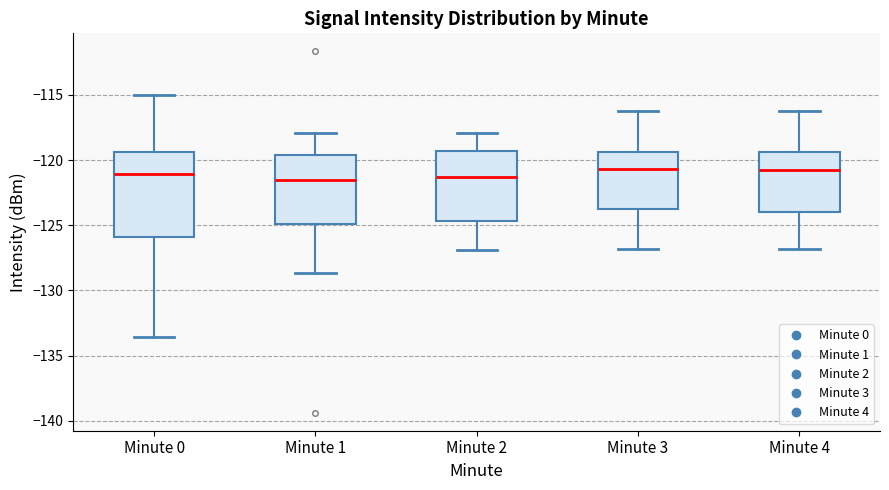

Where is the lower edge of the box for Minute 2 on the y-axis? The values are not printed on the chart, so give them approximately, as read against the axis.

-124.5